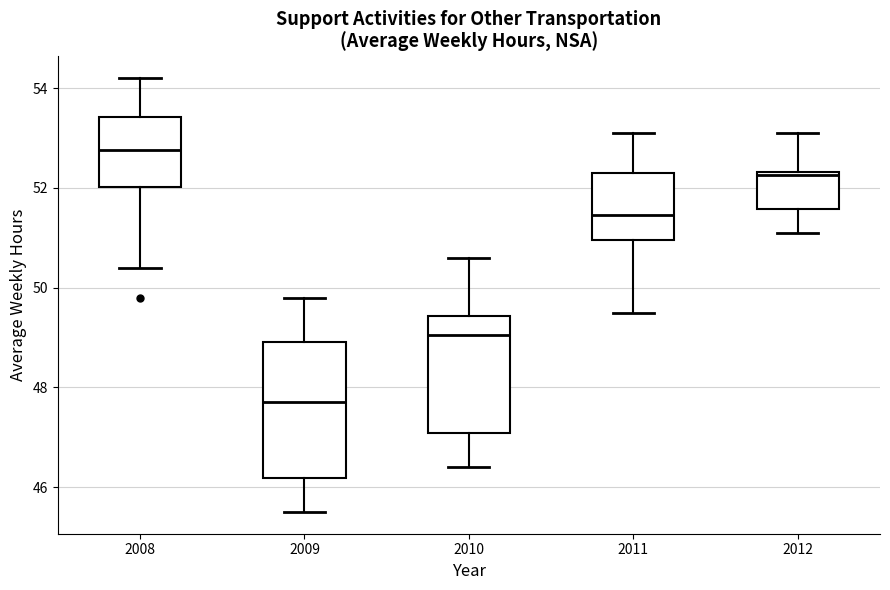

Which box is the tallest, from its lower edge to its upper edge?

2009